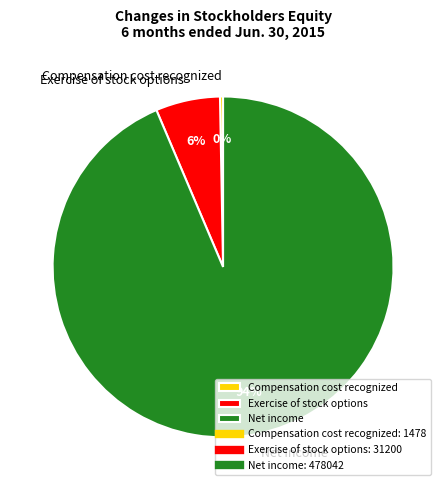

Count the number of slices in the pie.

3